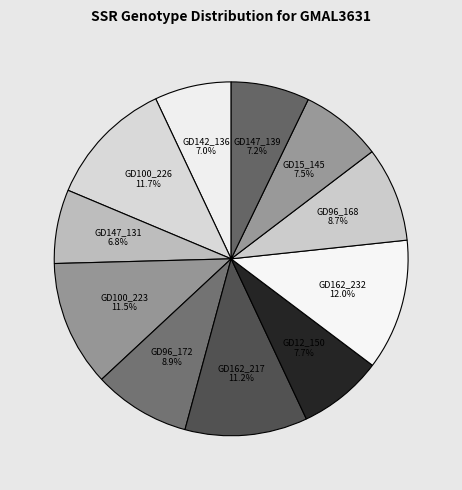

How many segments does this pie chart have?

11